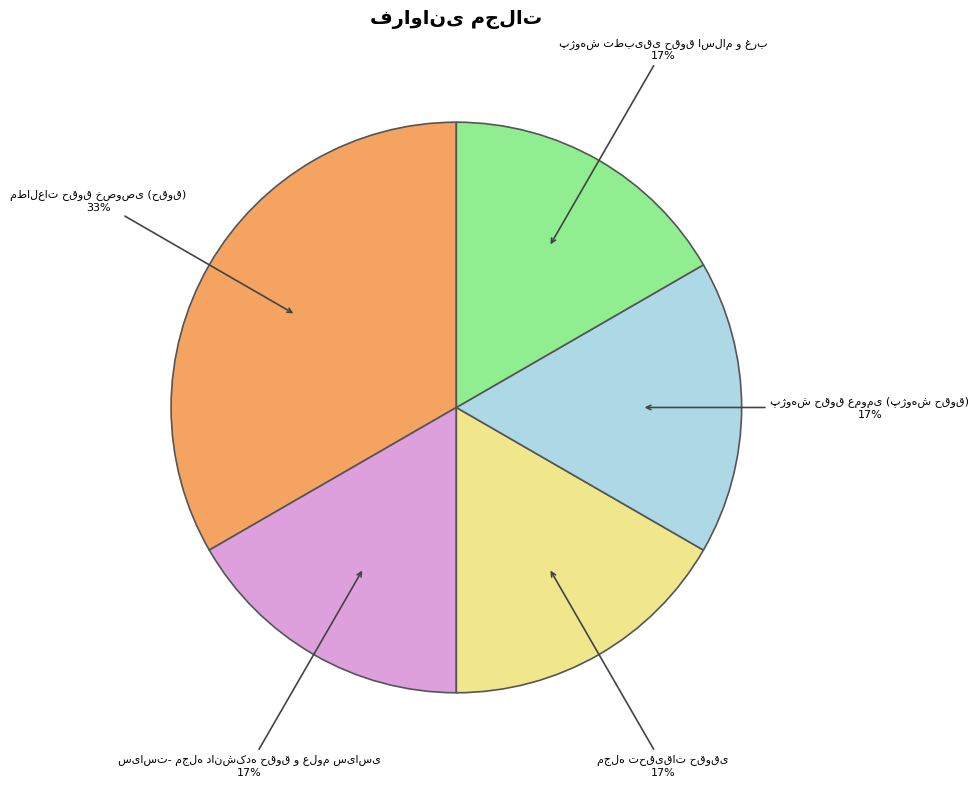

Does any single category account for the majority?

No